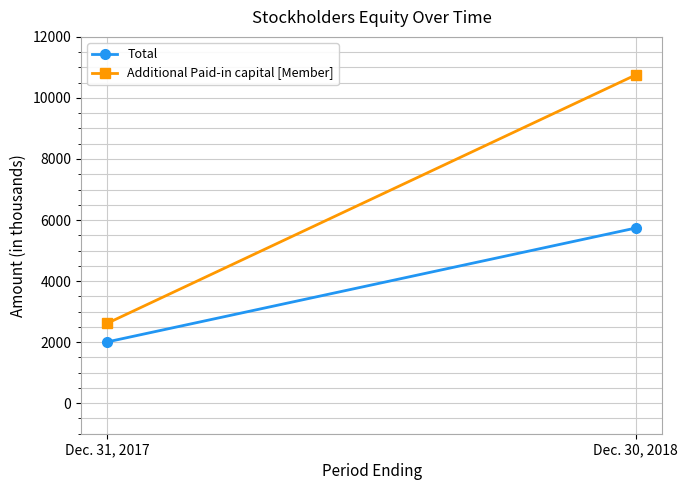

What is the minimum value for Additional Paid-in capital [Member]?

2621